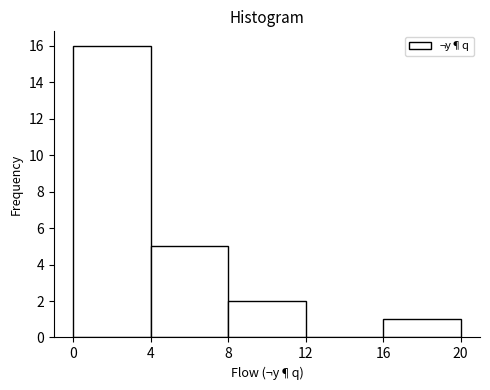

Reading left to right, transcribe this chart: for each bar, give the range it covers on the x-axis and its height. The values are not printed on the chart, so give them approximately, as read against the axis.

0 to 4: 16
4 to 8: 5
8 to 12: 2
12 to 16: 0
16 to 20: 1